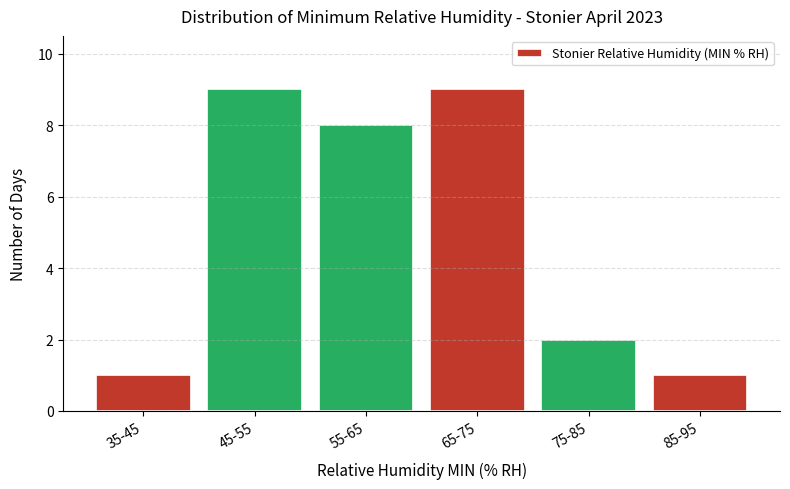

Reading right to left, extract all data points from this chart.

85-95=1	75-85=2	65-75=9	55-65=8	45-55=9	35-45=1